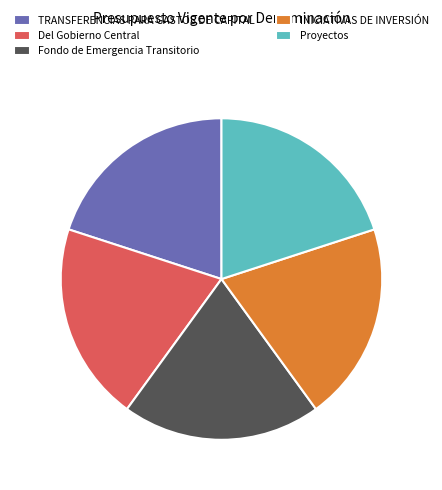

True or false: Proyectos accounts for 7% of the total.

False